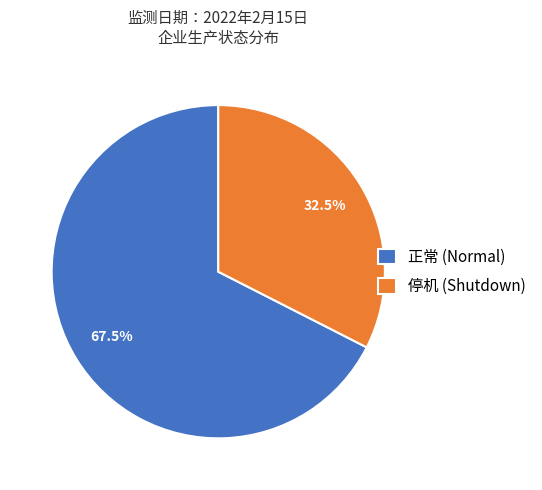

Which category has the biggest portion of the pie?

正常